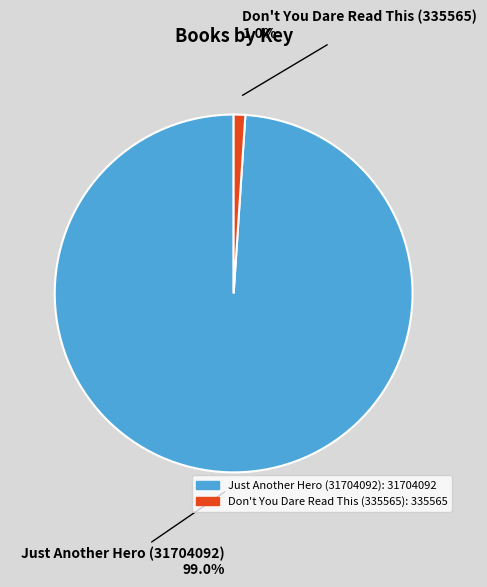

Which category has the smallest portion of the pie?

Don't You Dare Read This (335565)